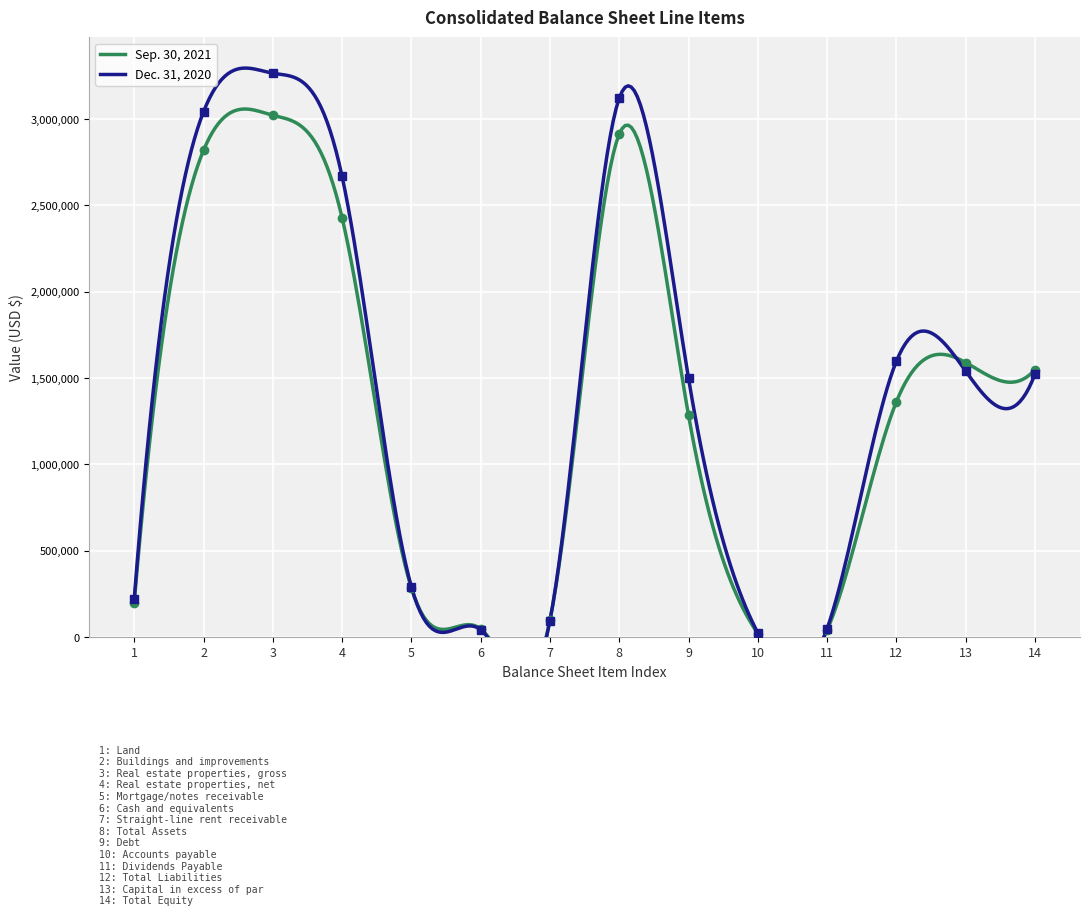

How many data points in Dec. 31, 2020 are less than 1522945?

7